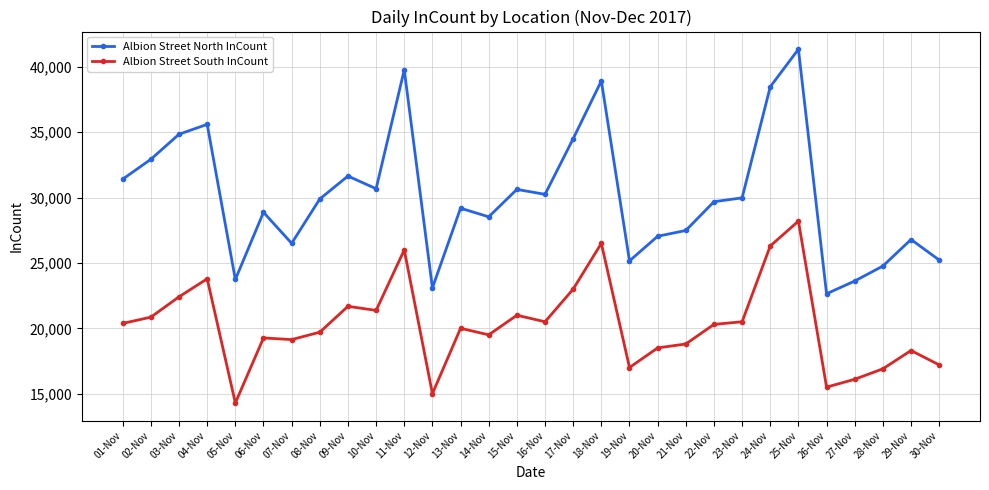

What is the difference between the highest and lowest values at 13-Nov?

9191